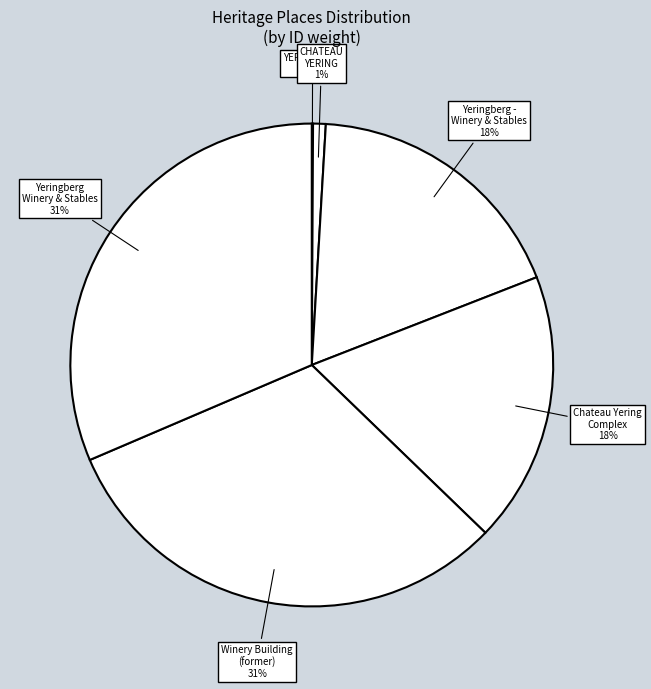

Is Chateau Yering Complex the majority of the pie?

No